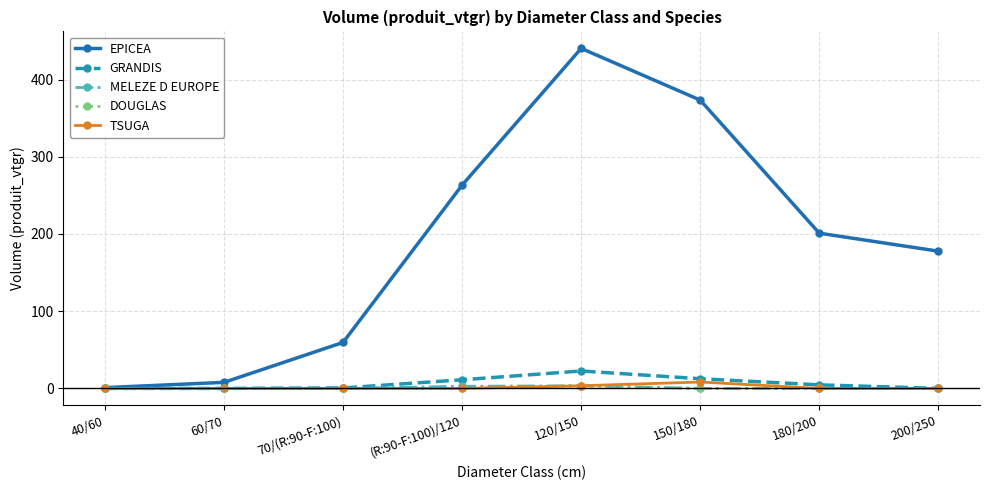

How many lines are shown in the chart?

5